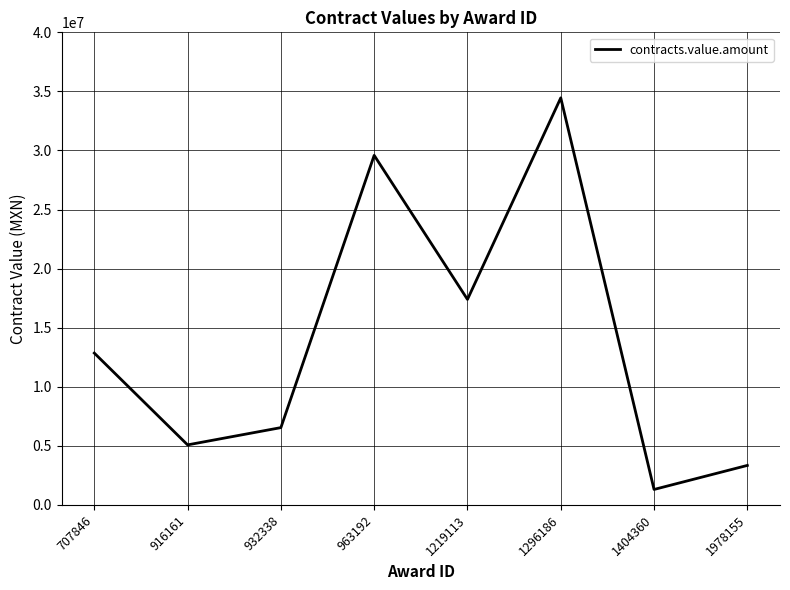

What is the approximate value at 963192?

29586341.5